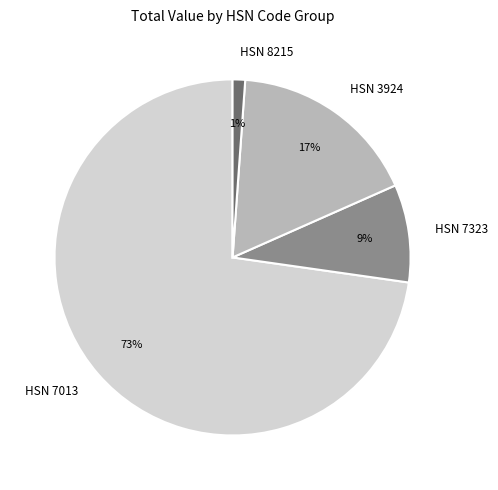

To the nearest percent, what is the difference between the HSN 7323 and HSN 7013 slice percentages?

64%